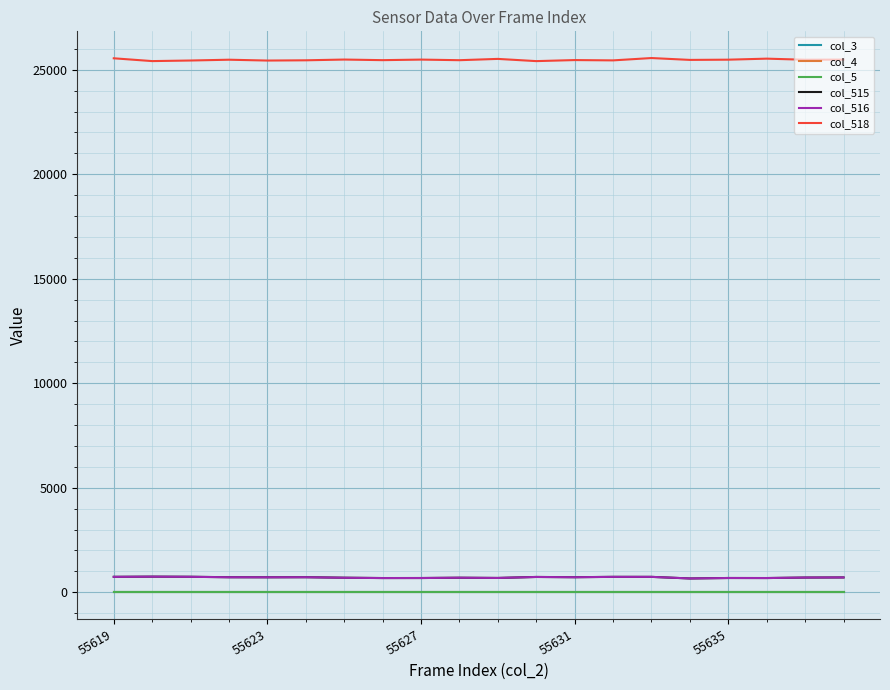

Does the chart display data point markers on the line(s)?

No